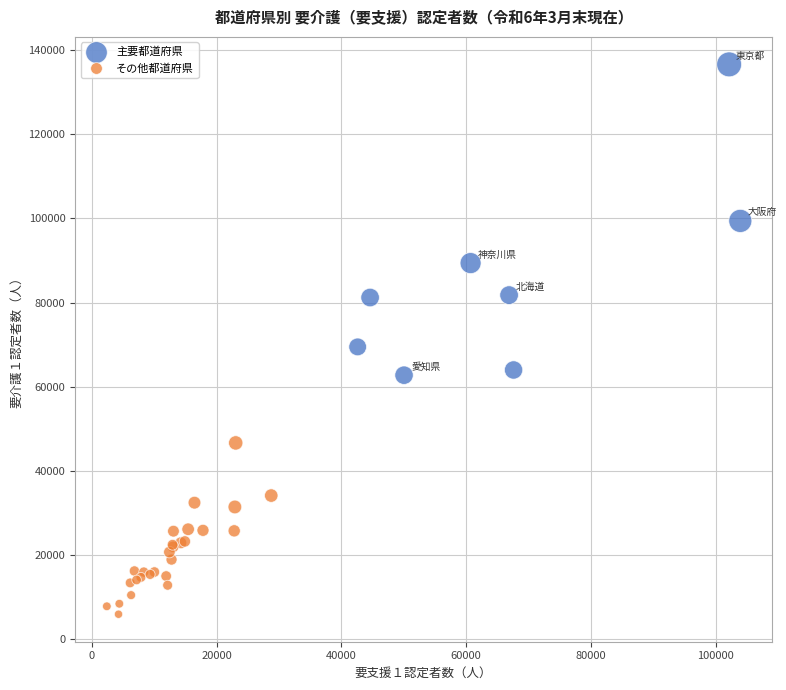

Which series contains the highest Y value?

主要都道府県